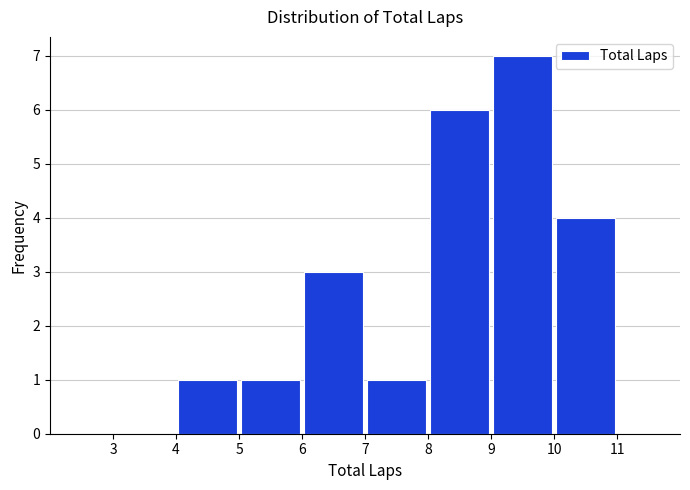

How tall is the bar that spans 9 to 10 on the x-axis? The values are not printed on the chart, so give them approximately, as read against the axis.

7